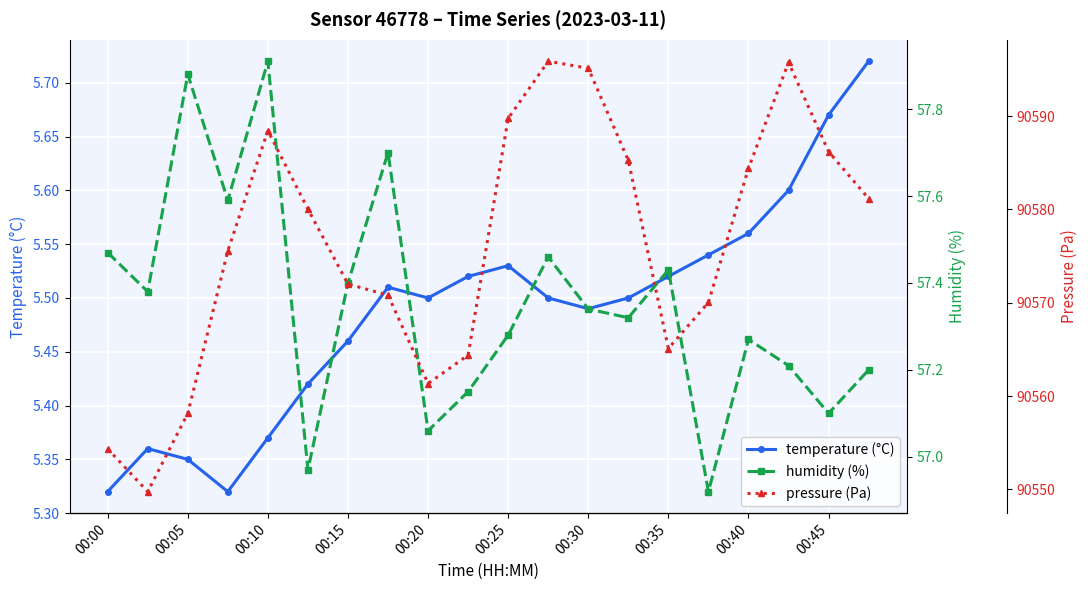

True or false: pressure (Pa) has more than 2 points higher than both neighbors.

True